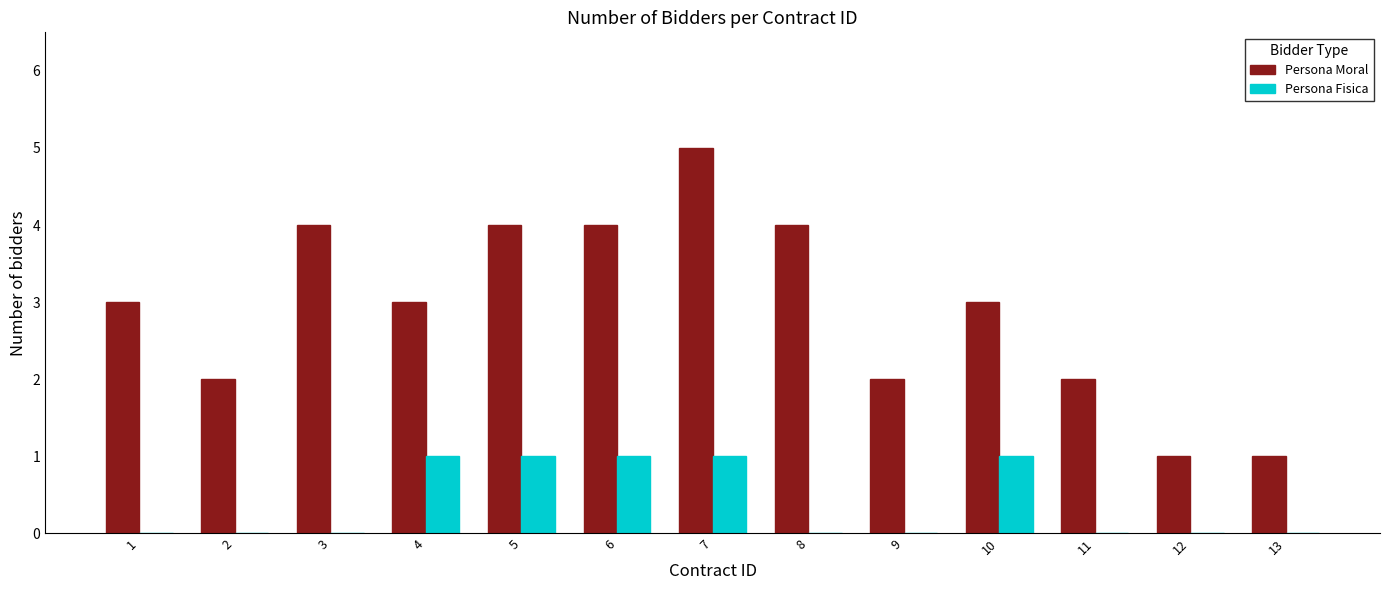

How many groups of bars are there?

13